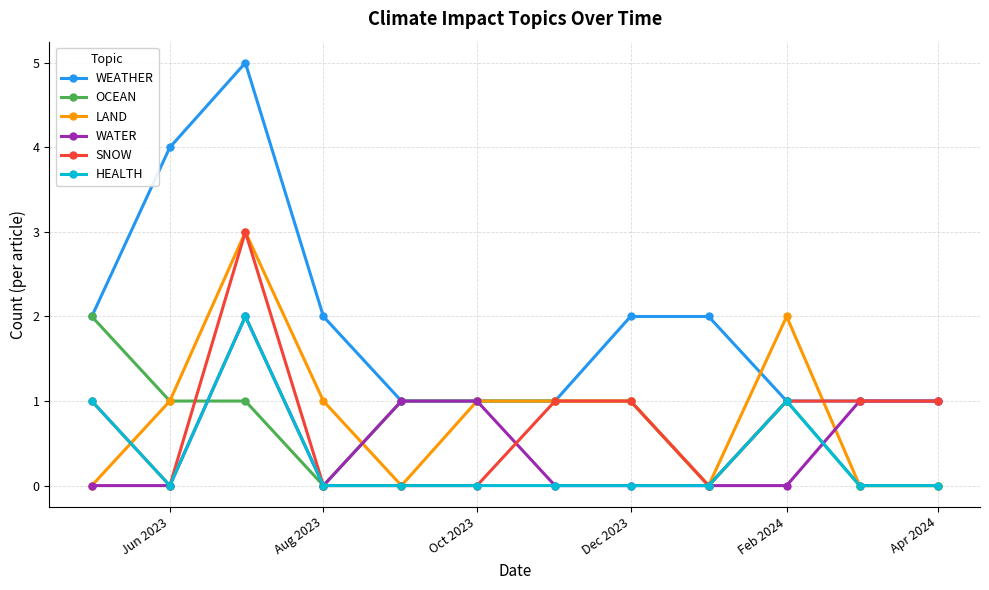

What is the greatest value displayed?

5